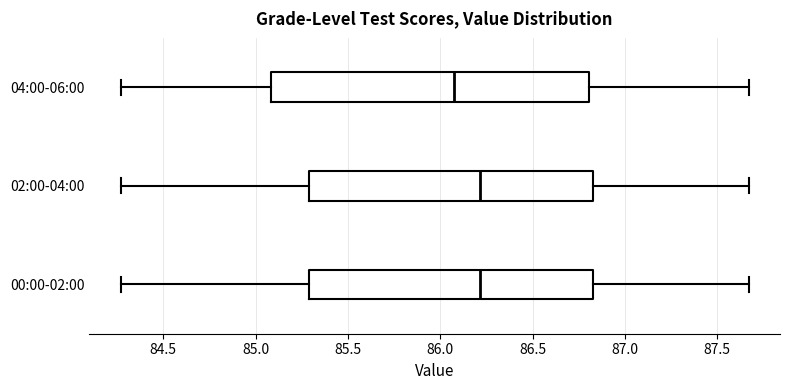

Where is the right edge of the box for 02:00-04:00 on the x-axis? The values are not printed on the chart, so give them approximately, as read against the axis.

86.85